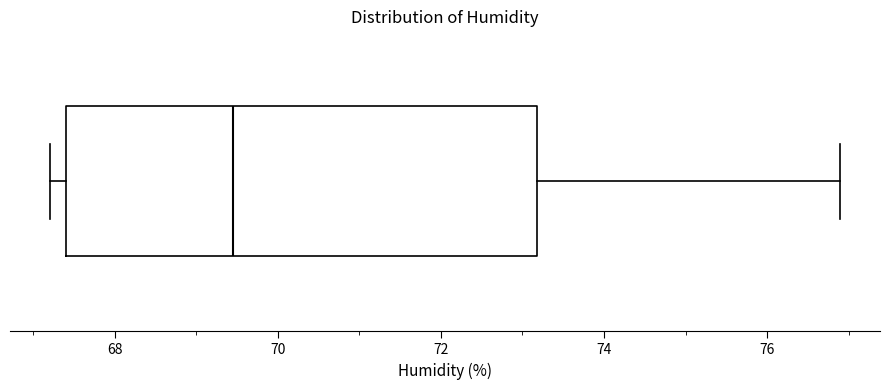

Transcribe this box plot: give where the median line is, the range the box spans, and where the two whiskers end, as read against the x-axis. The values are not printed on the chart, so give them approximately, as read against the axis.

median 69.4, box 67.4 to 73.2, whiskers 67.2 to 77.0